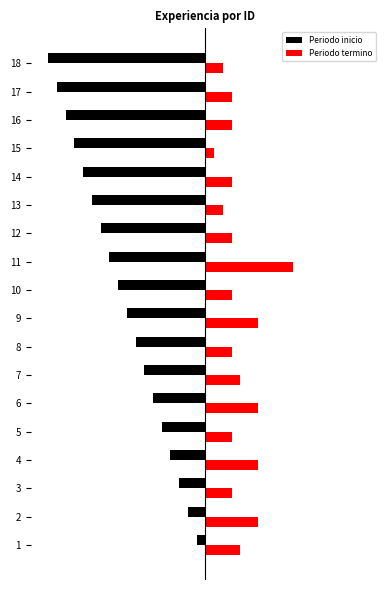

What is the sum of all Periodo termino values?

71